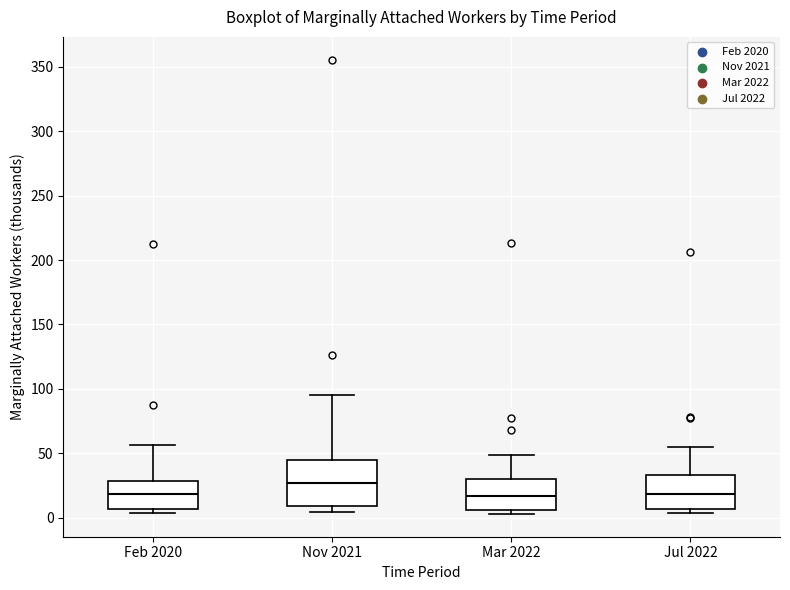

Reading left to right, read every box against the y-axis: the position of its median line, the range the box covers, and the ends of its whiskers. The values are not printed on the chart, so give them approximately, as read against the axis.

Feb 2020: median 20, box 5 to 30, whiskers 5 (just below the box's lower edge) to 55
Nov 2021: median 25, box 10 to 45, whiskers 5 to 95
Mar 2022: median 15, box 5 to 30, whiskers 5 (just below the box's lower edge) to 50
Jul 2022: median 20, box 5 to 35, whiskers 5 (just below the box's lower edge) to 55